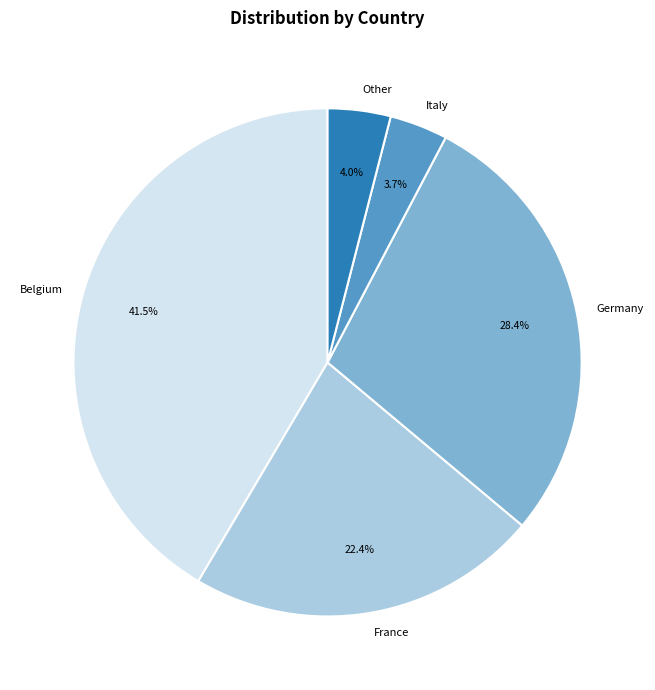

Is Italy the majority of the pie?

No